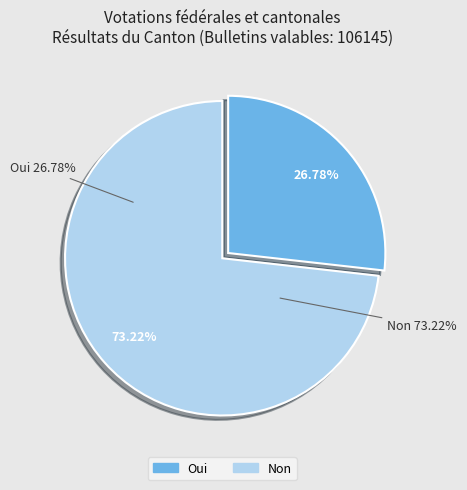

Is there any slice that represents more than half of the pie?

Yes